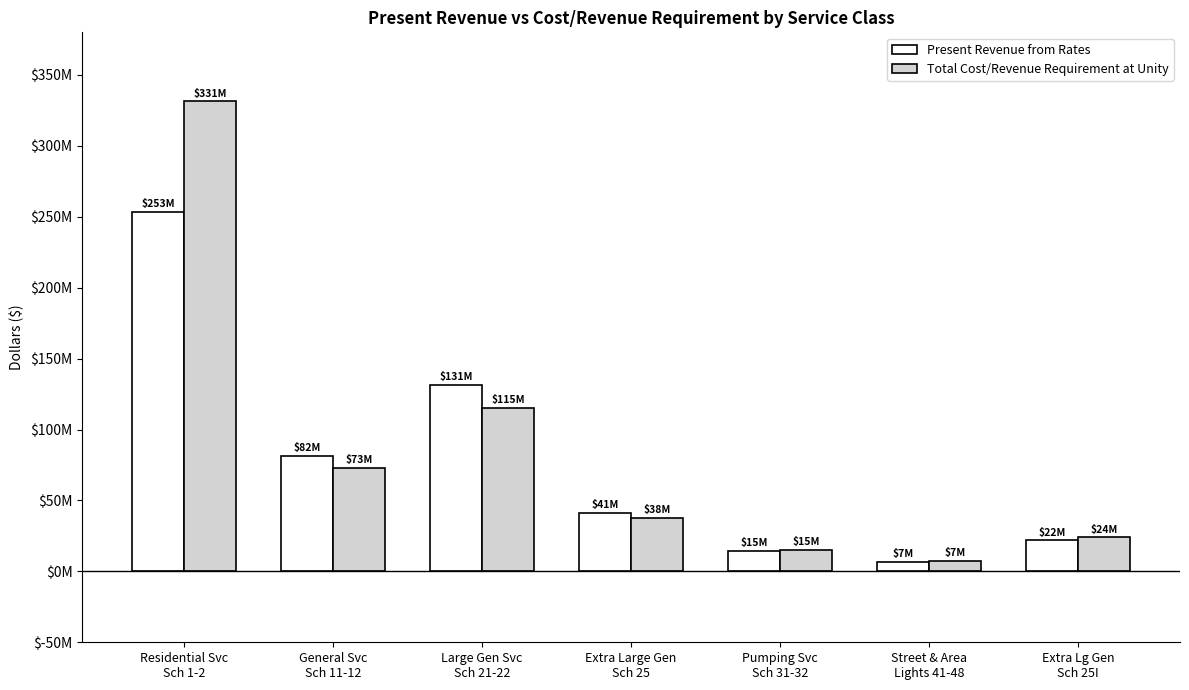

What is the smallest value displayed?

6823000